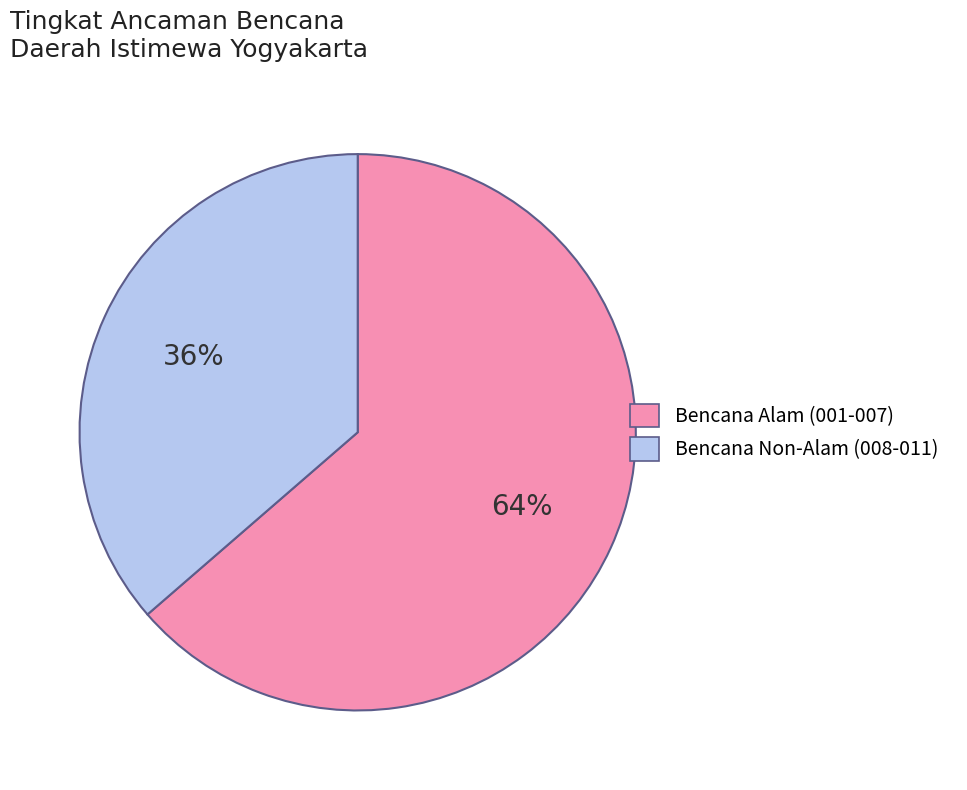

To the nearest percent, what is the average slice percentage?

50%